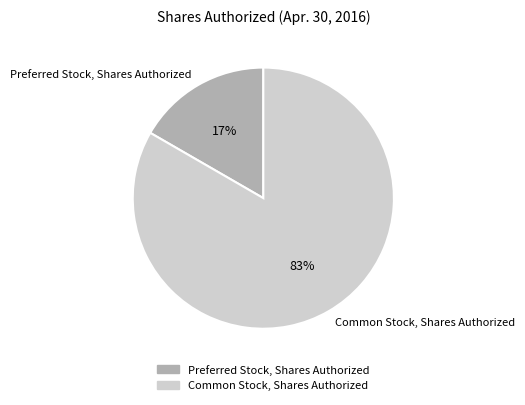

Count the number of slices in the pie.

2